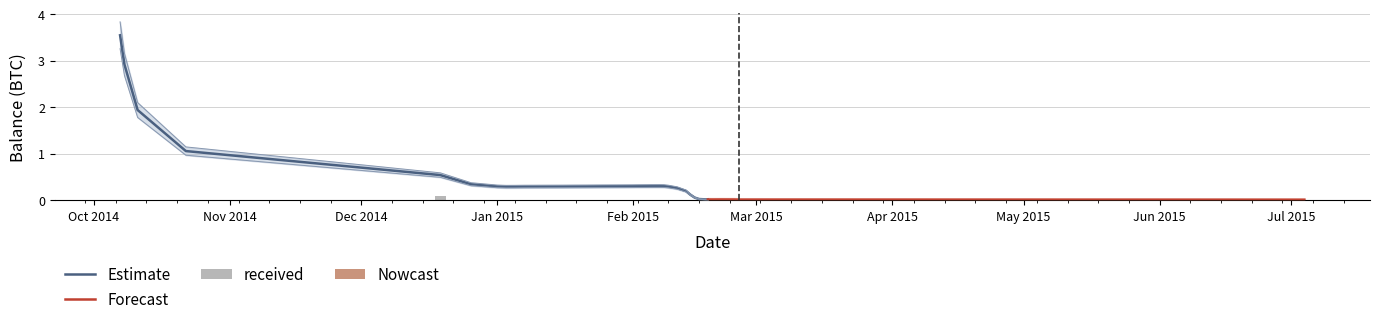

Is it true that Estimate equals 0.3 at Feb 2015?

True